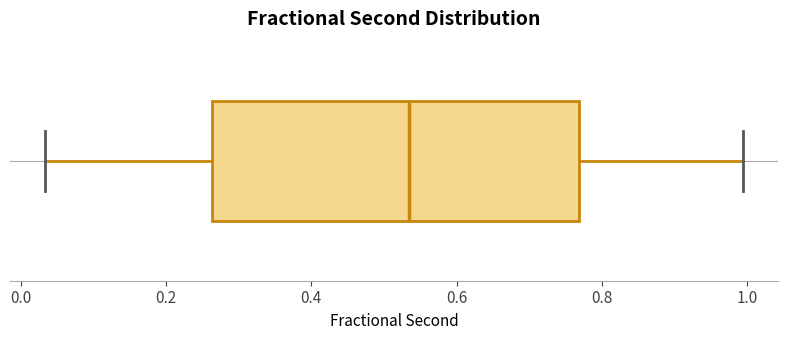

Transcribe this box plot: give where the median line is, the range the box spans, and where the two whiskers end, as read against the x-axis. The values are not printed on the chart, so give them approximately, as read against the axis.

median 0.54, box 0.26 to 0.76, whiskers 0.04 to 1.00